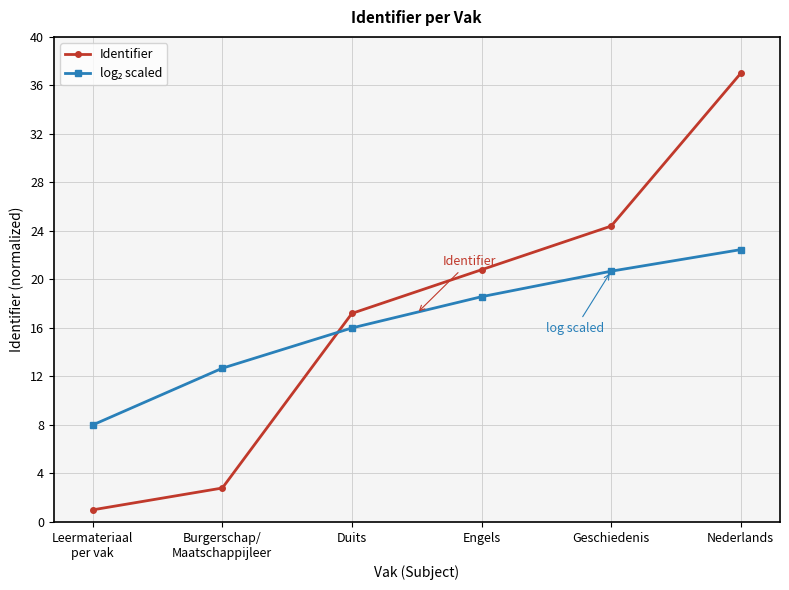

What is the difference between the second highest and second lowest values in the Identifier series?

21.6